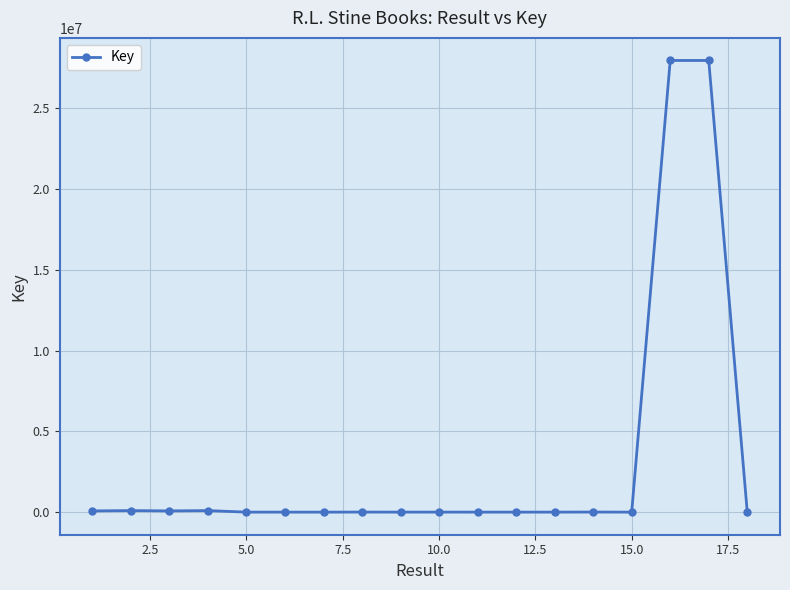

Does the chart have visible grid lines?

Yes